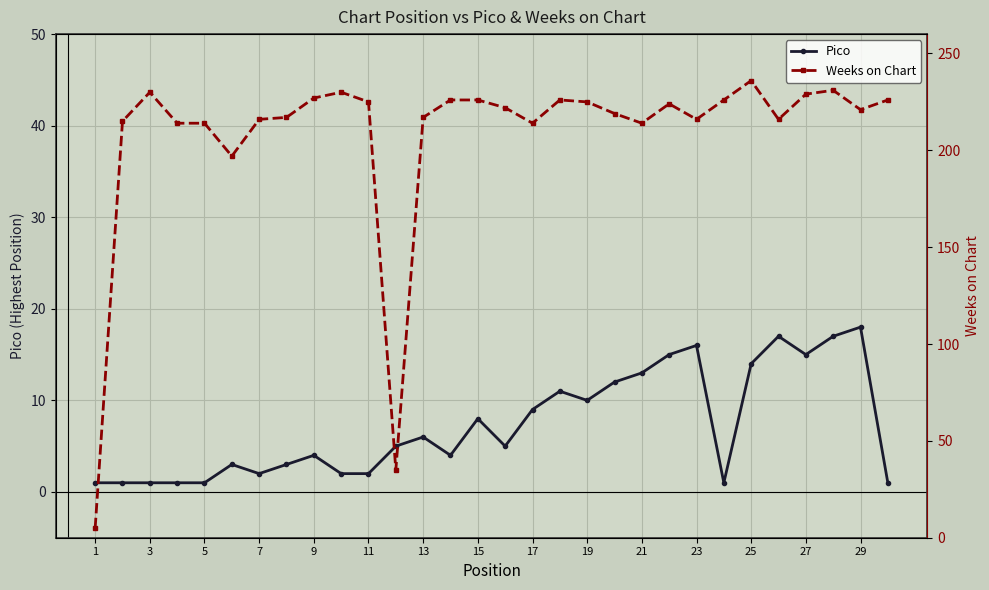

At which label does Pico reach its peak?

29